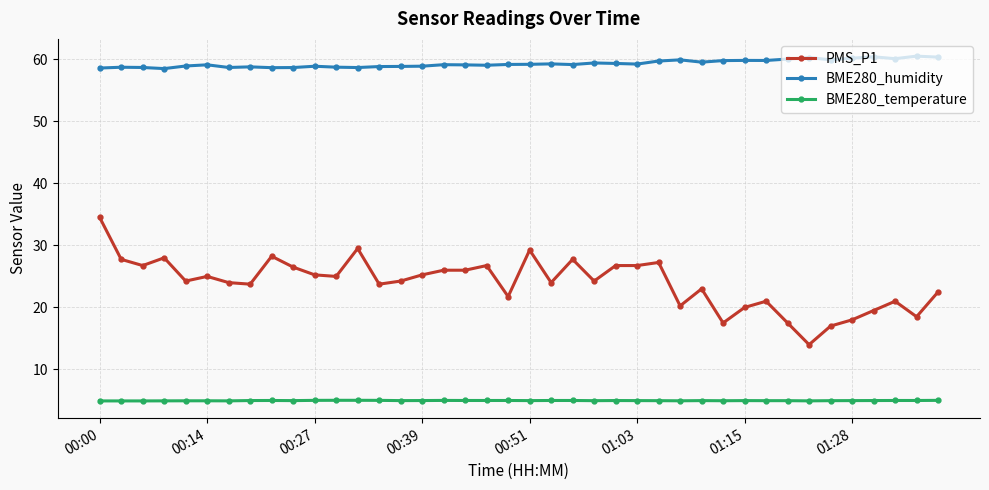

What is the minimum value for BME280_temperature?

4.9